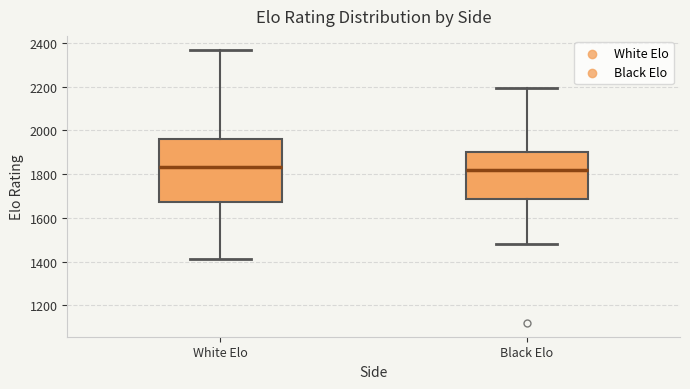

Reading left to right, read every box against the y-axis: the position of its median line, the range the box covers, and the ends of its whiskers. The values are not printed on the chart, so give them approximately, as read against the axis.

White Elo: median 1840, box 1680 to 1960, whiskers 1420 to 2360
Black Elo: median 1820, box 1680 to 1900, whiskers 1480 to 2200